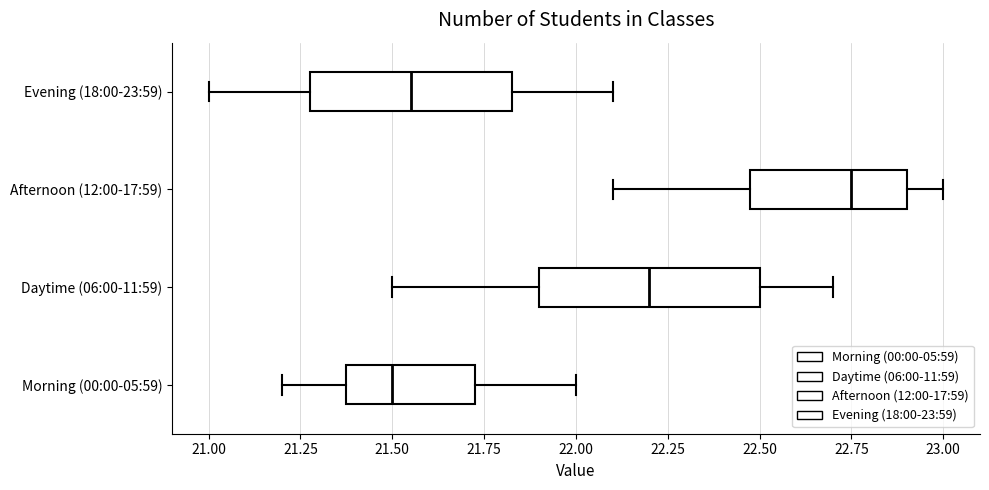

Where does the left whisker of the box for Evening (18:00-23:59) end on the x-axis? The values are not printed on the chart, so give them approximately, as read against the axis.

21.00